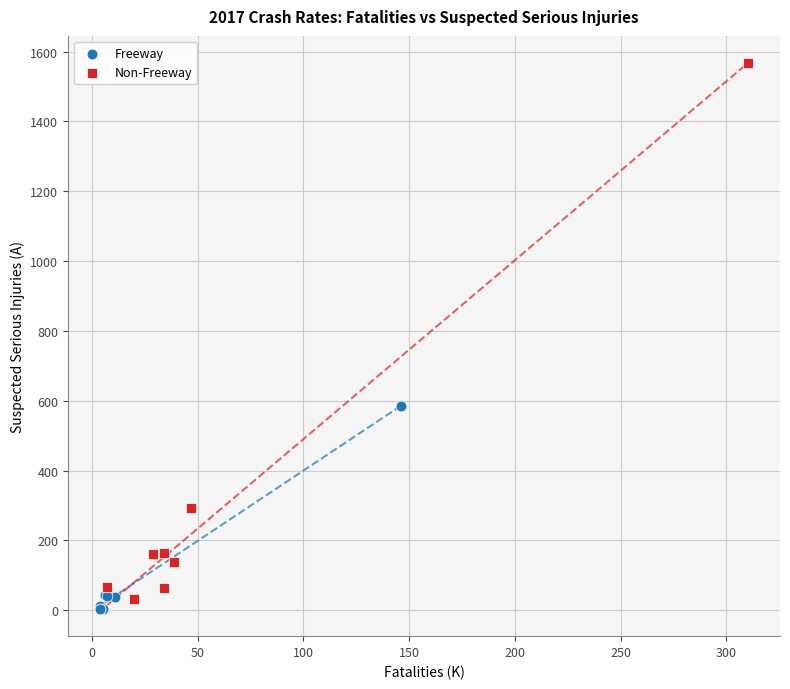

Which series reaches the minimum Y coordinate?

Freeway